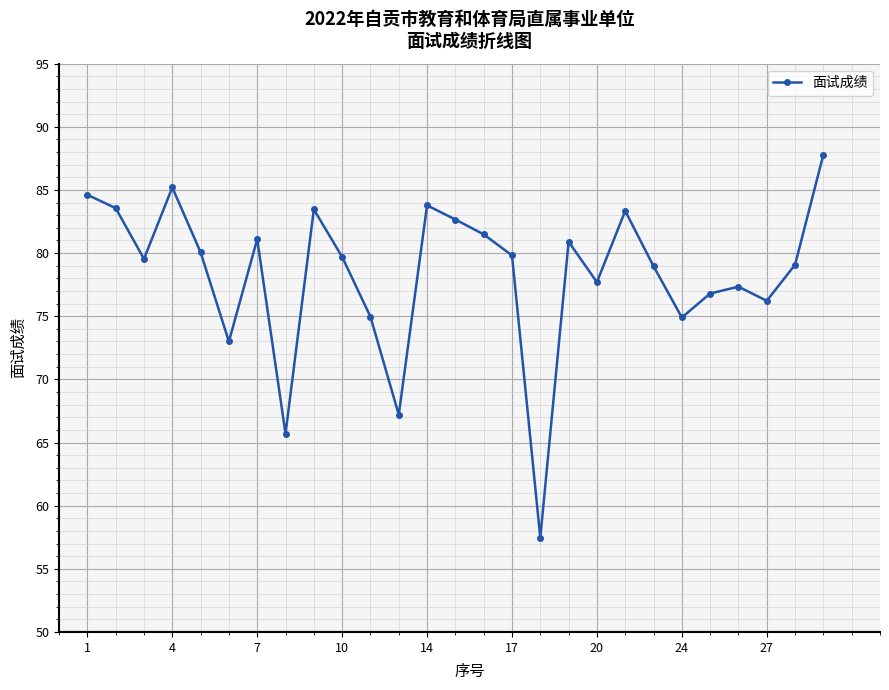

What is the value of the 20th point from the left?

83.3